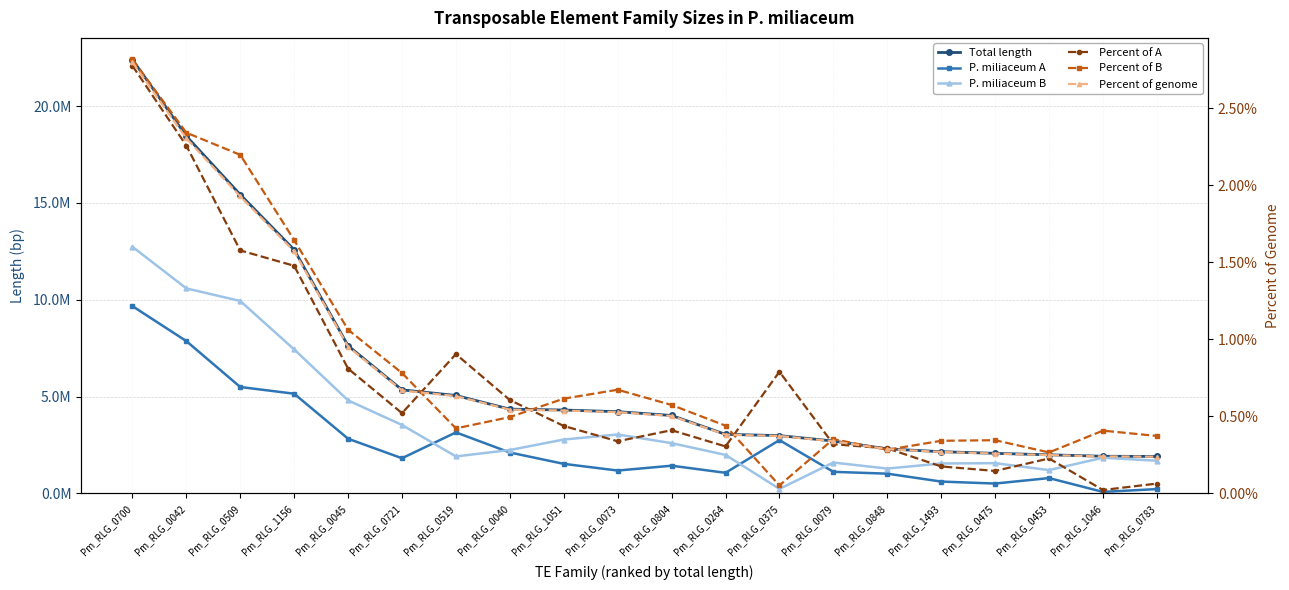

True or false: Percent of genome and Total length cross at least once.

False